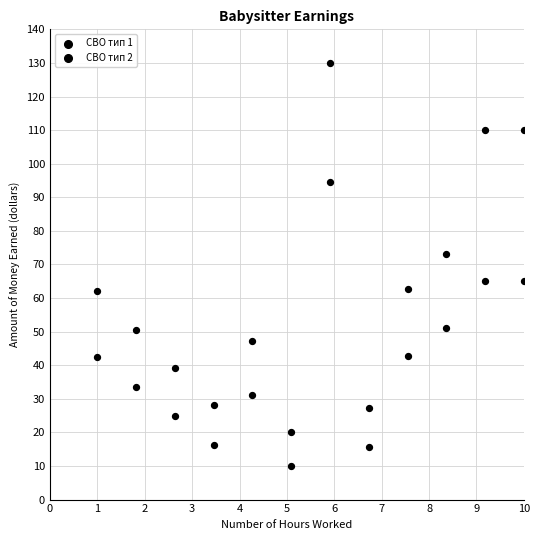

How many points are shown in the scatter plot?

24